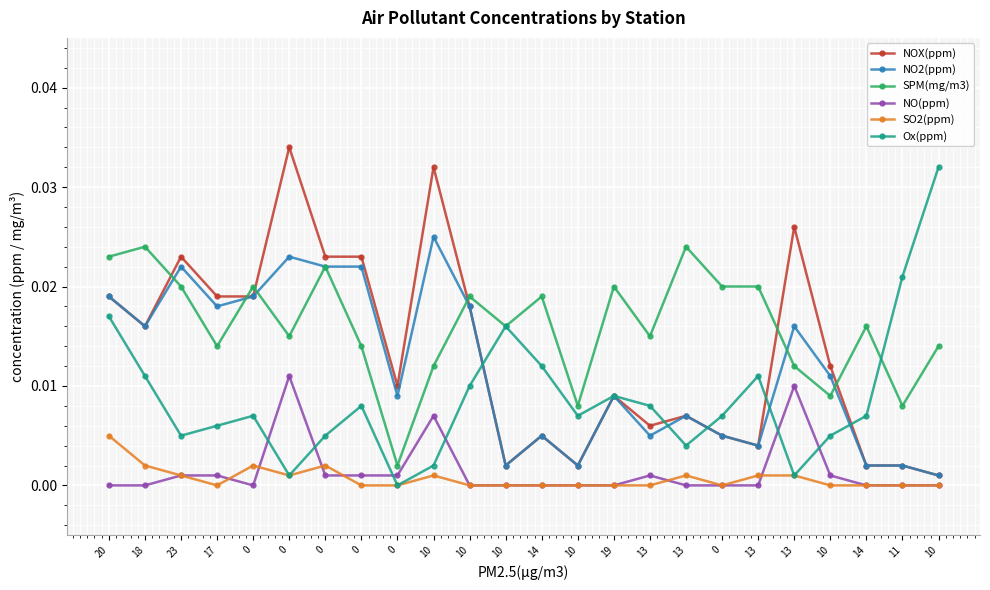

The NO2(ppm) series shows 0.0 at 13. True or false?

True